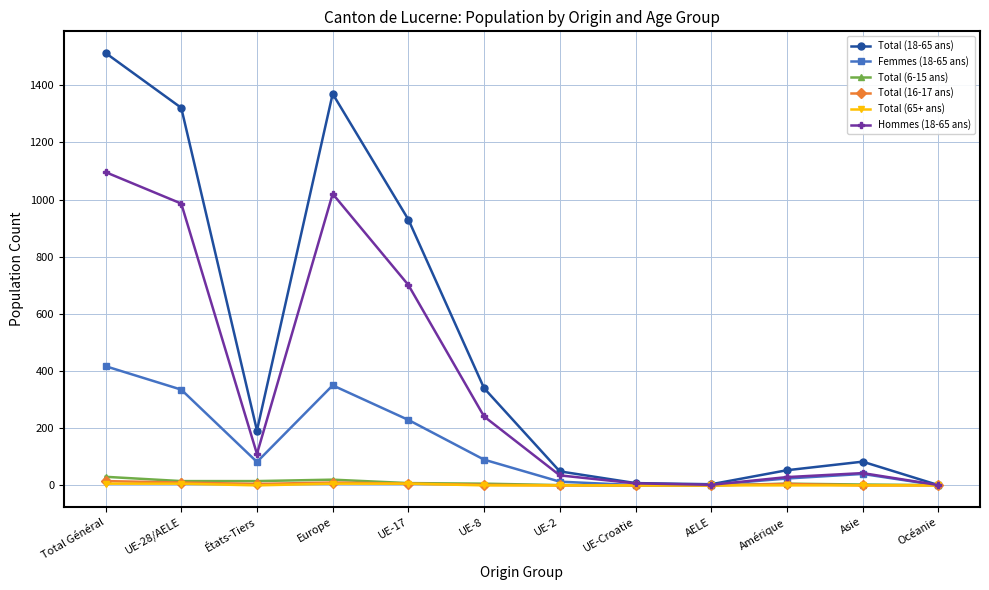

What is the greatest value displayed?

1513